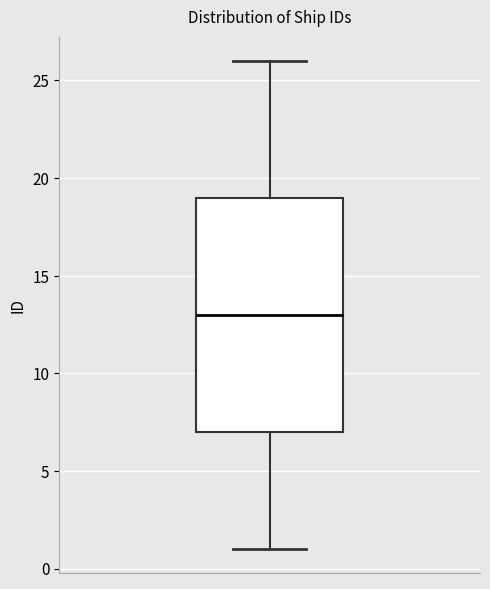

Read this box plot against the y-axis: the position of the median line, the range covered by the box, and the ends of both whiskers. The values are not printed on the chart, so give them approximately, as read against the axis.

median 13, box 7 to 19, whiskers 1 to 26